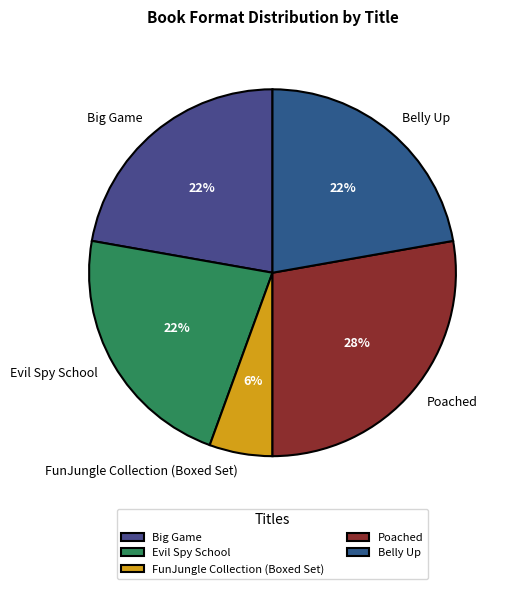

Between Big Game and Poached, which is larger?

Poached